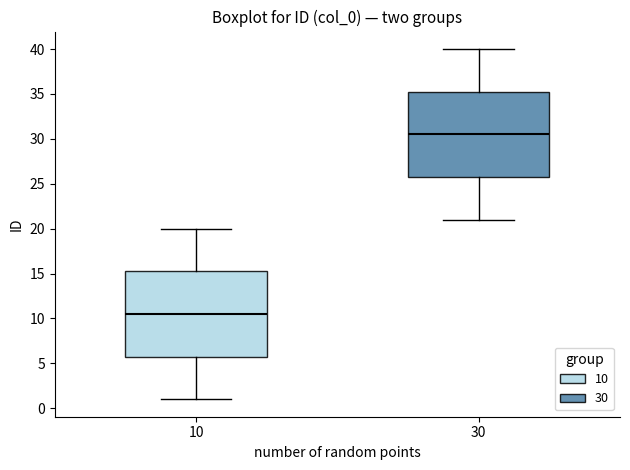

Where does the median line of the box at x = 10 sit on the y-axis? The values are not printed on the chart, so give them approximately, as read against the axis.

10.5